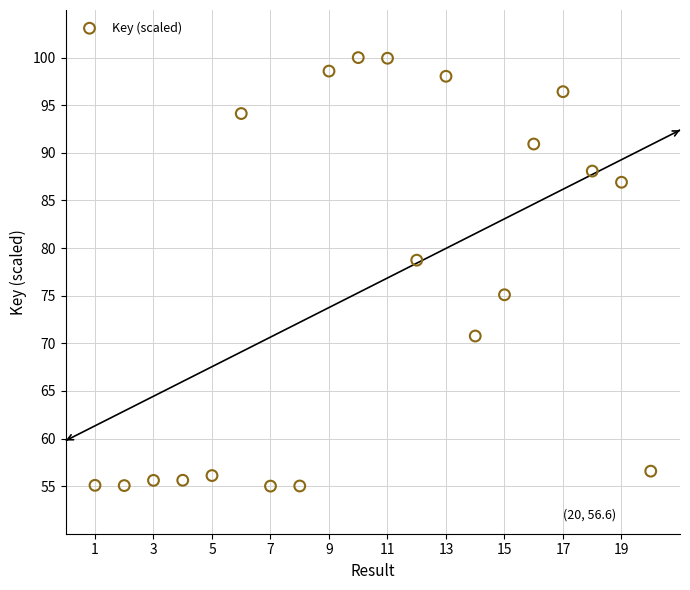

What is the range of Y values (max minus min)?

45.0